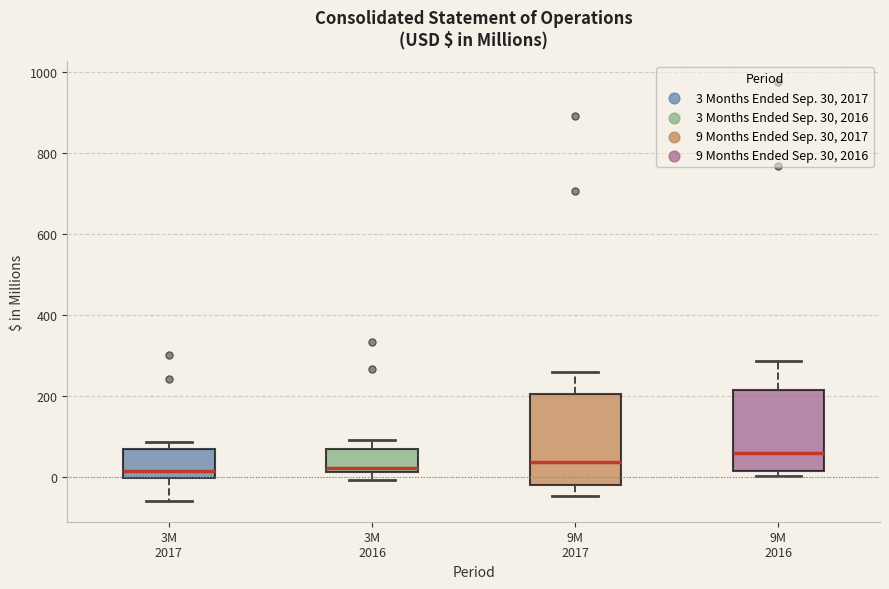

Reading left to right, transcribe this box plot: for each box, give where its median line is, the range the box spans, and where its two whiskers end, as read against the y-axis. The values are not printed on the chart, so give them approximately, as read against the axis.

3M 2017: median 20, box 0 to 60, whiskers -60 to 80
3M 2016: median 20 (just above the box's lower edge), box 20 to 80, whiskers 0 to 100
9M 2017: median 40, box -20 to 200, whiskers -40 to 260
9M 2016: median 60, box 20 to 220, whiskers 0 to 280